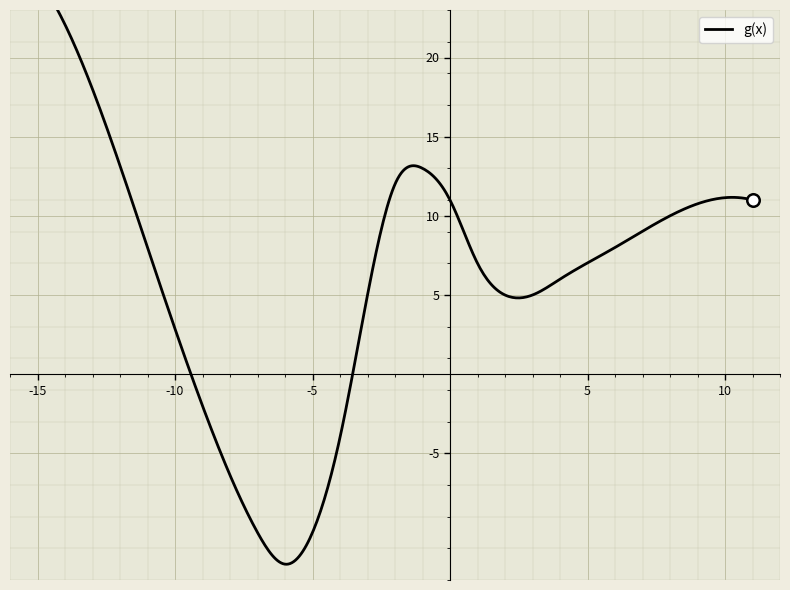

What is the sum of all values?

106